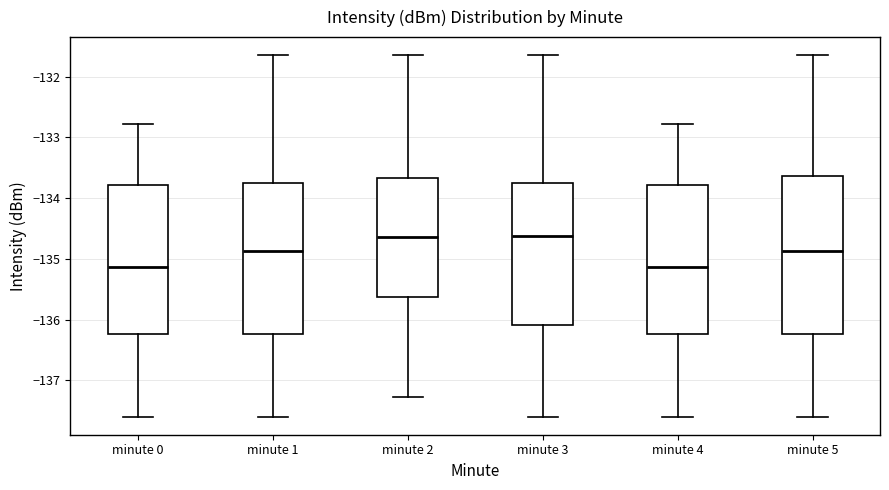

Reading left to right, read every box against the y-axis: the position of its median line, the range the box covers, and the ends of its whiskers. The values are not printed on the chart, so give them approximately, as read against the axis.

minute 0: median -135.1, box -136.2 to -133.8, whiskers -137.6 to -132.8
minute 1: median -134.9, box -136.2 to -133.7, whiskers -137.6 to -131.6
minute 2: median -134.6, box -135.6 to -133.7, whiskers -137.3 to -131.6
minute 3: median -134.6, box -136.1 to -133.7, whiskers -137.6 to -131.6
minute 4: median -135.1, box -136.2 to -133.8, whiskers -137.6 to -132.8
minute 5: median -134.9, box -136.2 to -133.6, whiskers -137.6 to -131.6